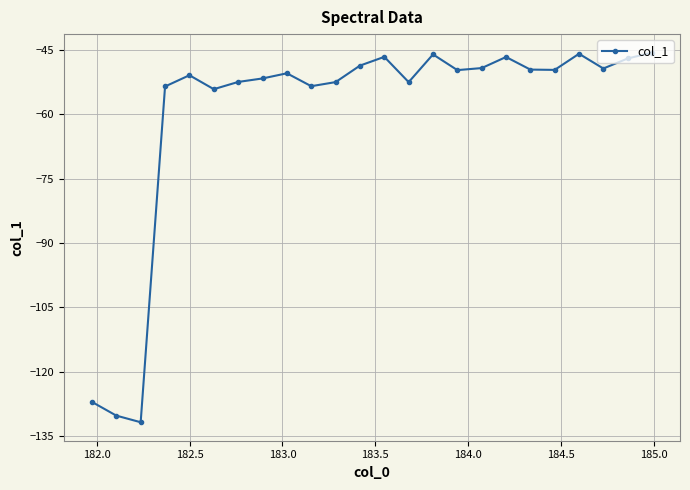

What is the value of the 9th point from the left?

-50.5